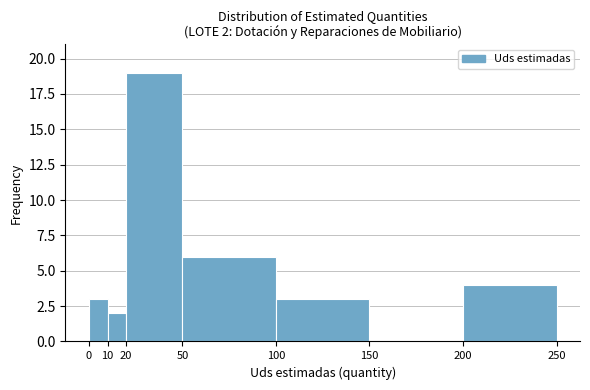

Over which range of the x-axis is the bar tallest?

20 to 50